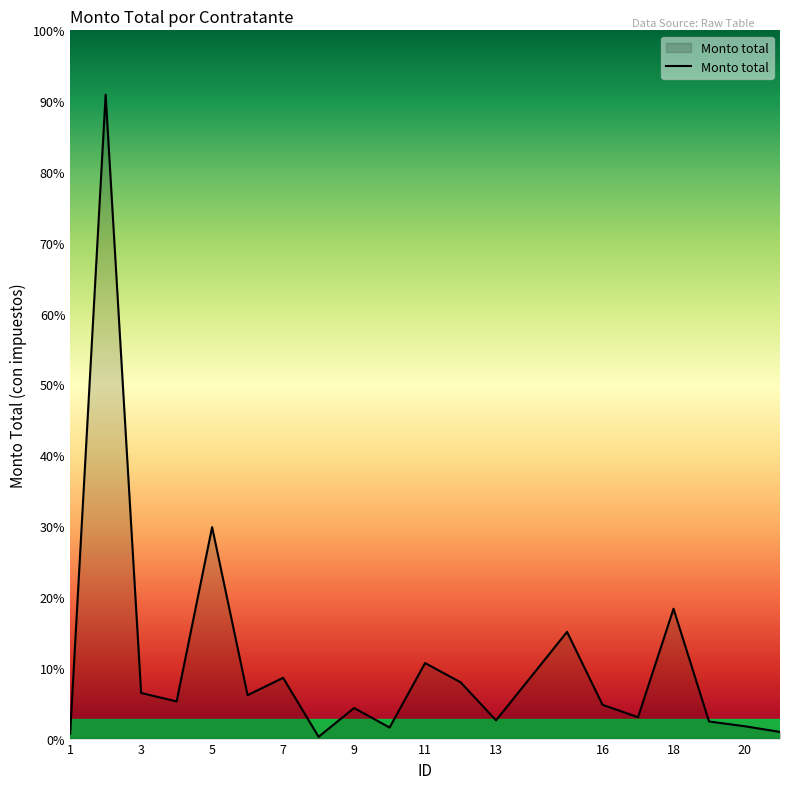

Reading left to right, list all the values displayed in this chart.

1=399	2=52406	3=3712	4=3026	5=17209	6=3535	7=4945	8=145	9=2488	10=900	11=6148	12=4584	13=1485	15=8685	16=2747	17=1740	18=10568	19=1392	20=1008	21=540